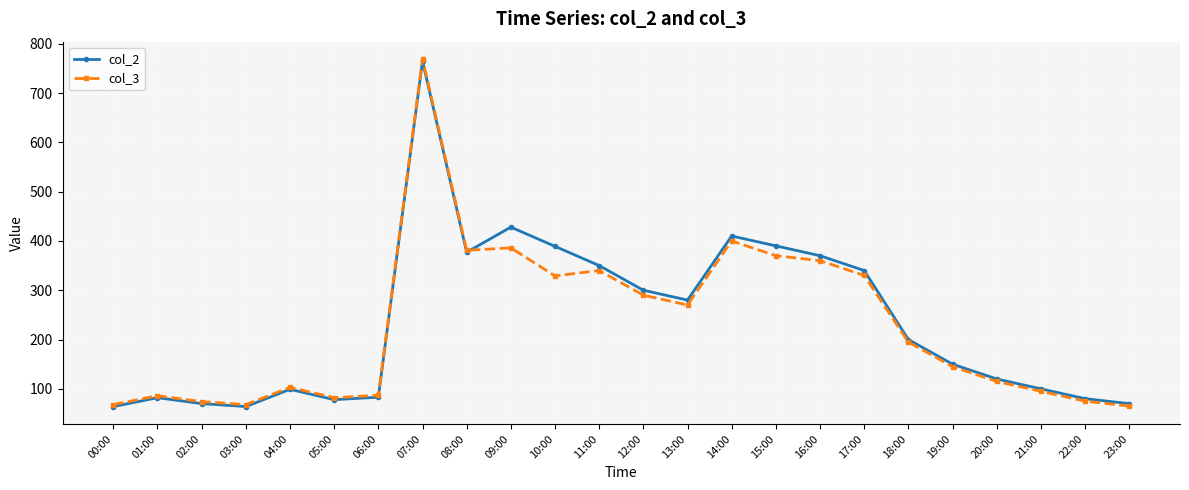

The col_2 series shows 481 at 17:00. True or false?

False